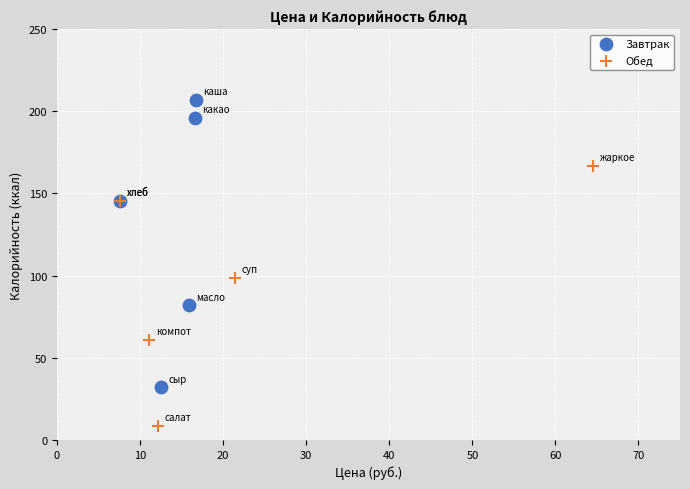

Which series reaches the minimum Y coordinate?

Обед